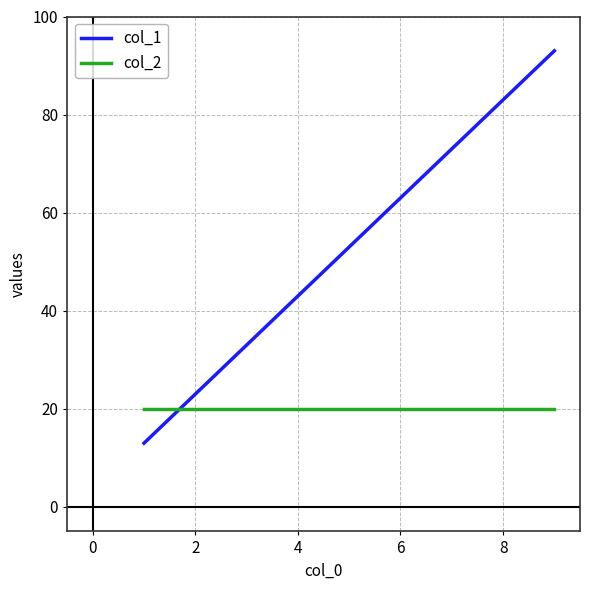

True or false: col_2 and col_1 cross at least once.

True